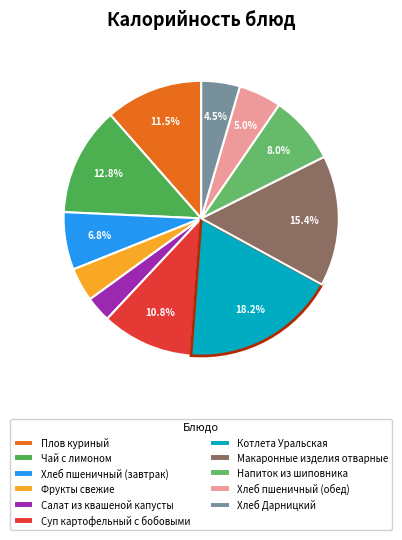

To the nearest percent, what is the combined percentage of Салат из квашеной капусты and Хлеб пшеничный (завтрак)?

10%